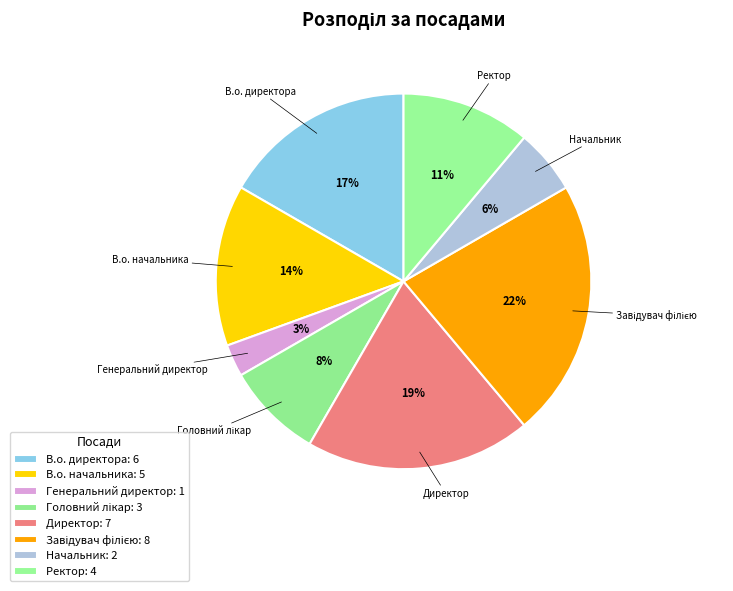

Between Головний лікар and Директор, which is larger?

Директор